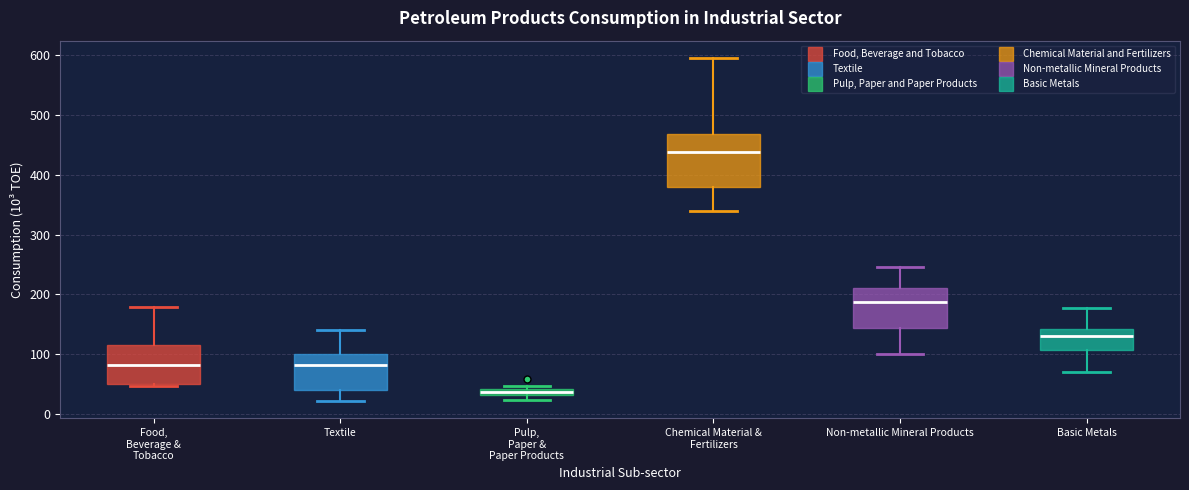

Which box's median line is the lowest?

Pulp, Paper & Paper Products